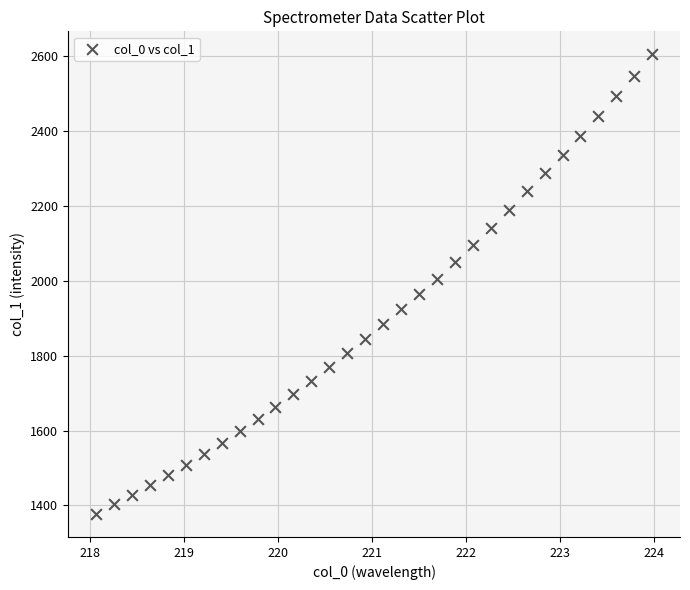

What is the range of Y values (max minus min)?

1227.4